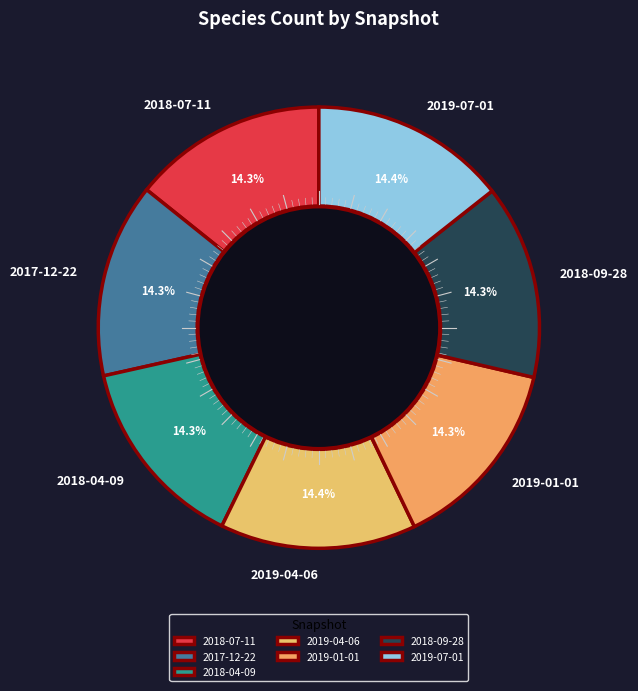

Is 2017-12-22 the majority of the pie?

No